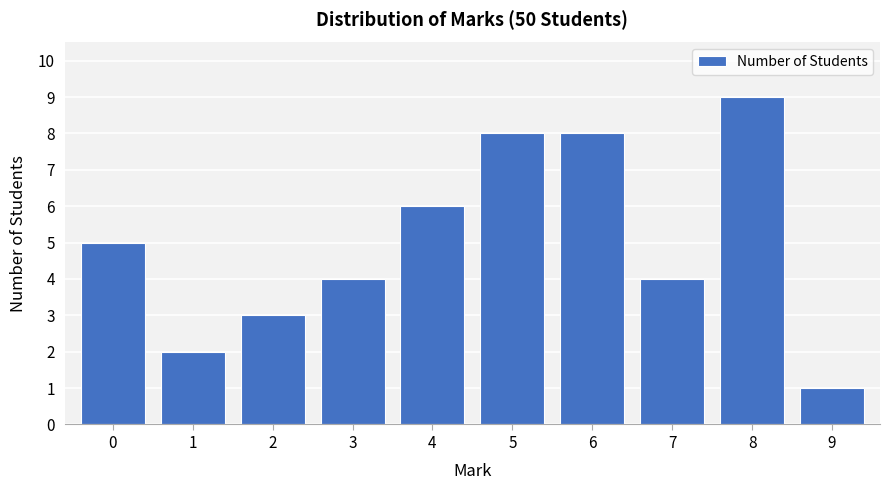

Reading left to right, transcribe all the data shown in this chart.

5	2	3	4	6	8	8	4	9	1